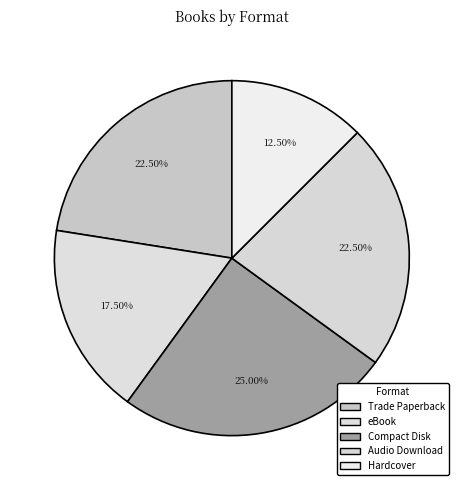

Combined, do Compact Disk and Audio Download account for over 50%?

No